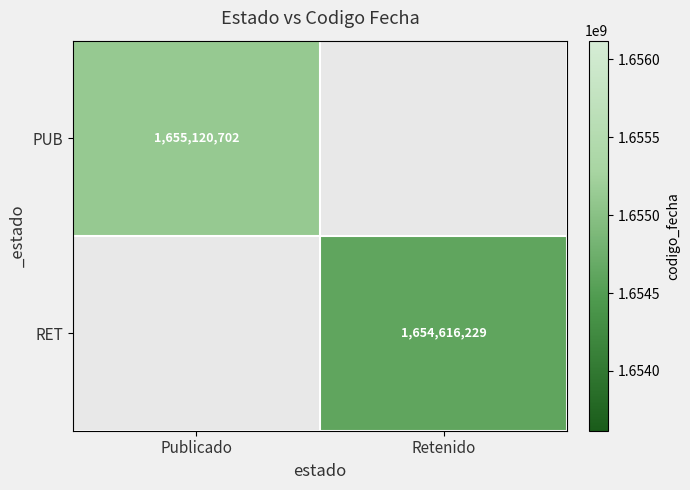

The RET series shows 2698629785 at Retenido. True or false?

False